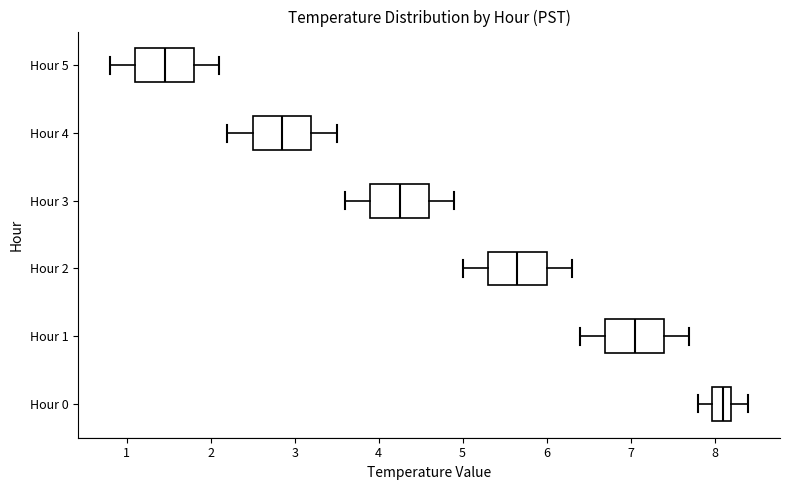

Reading bottom to top, read every box against the x-axis: the position of its median line, the range the box covers, and the ends of its whiskers. The values are not printed on the chart, so give them approximately, as read against the axis.

Hour 0: median 8.1, box 8.0 to 8.2, whiskers 7.8 to 8.4
Hour 1: median 7.1, box 6.7 to 7.4, whiskers 6.4 to 7.7
Hour 2: median 5.7, box 5.3 to 6.0, whiskers 5.0 to 6.3
Hour 3: median 4.3, box 3.9 to 4.6, whiskers 3.6 to 4.9
Hour 4: median 2.9, box 2.5 to 3.2, whiskers 2.2 to 3.5
Hour 5: median 1.5, box 1.1 to 1.8, whiskers 0.8 to 2.1